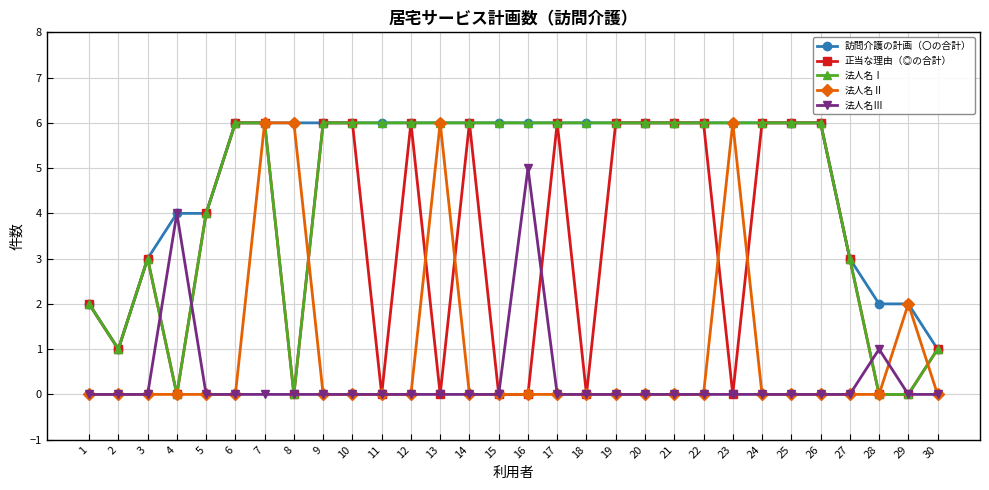

What is the value of the 法人名Ⅰ point at the 5th from the left?

4